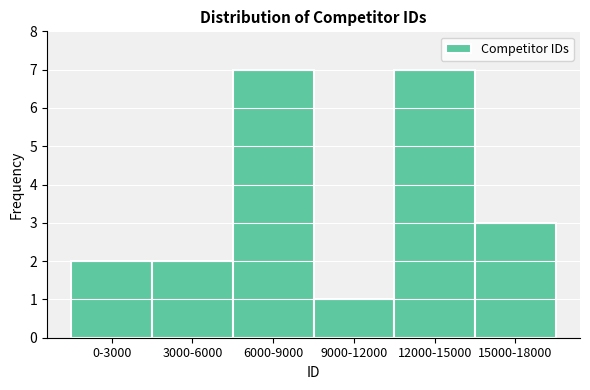

Reading left to right, extract all data points from this chart.

0-3000=2	3000-6000=2	6000-9000=7	9000-12000=1	12000-15000=7	15000-18000=3